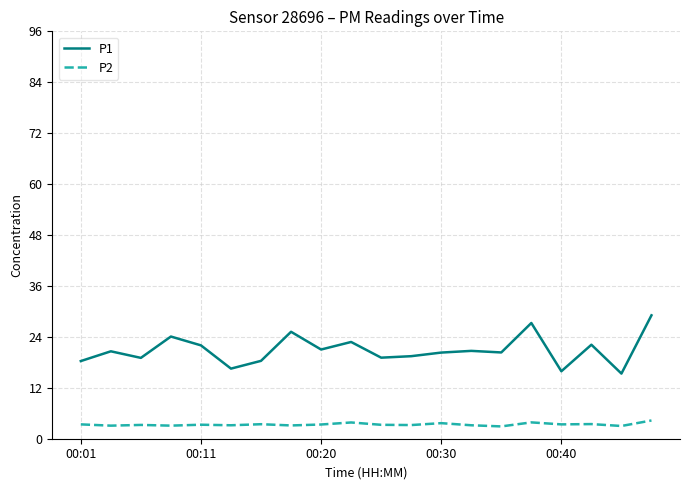

Rank the series by their maximum value, from highest to lowest.

P1, P2